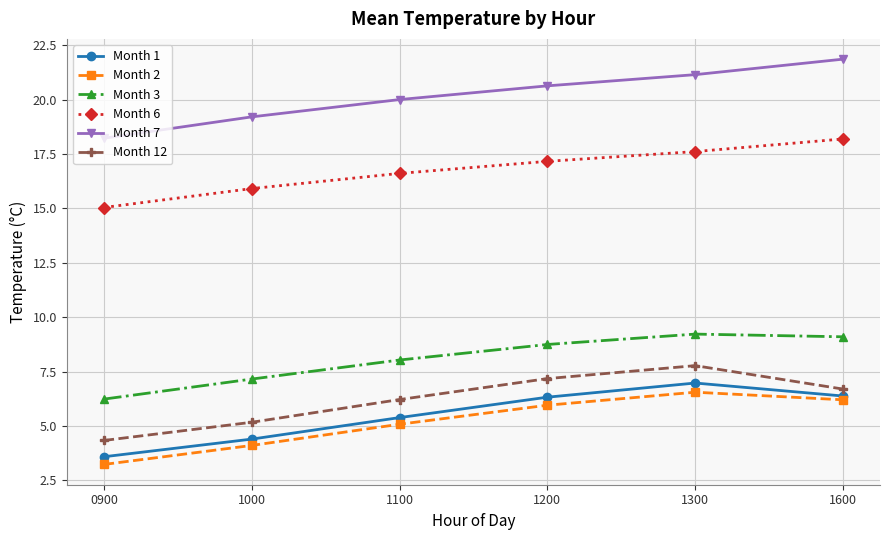

What is the approximate value of Month 3 at 0900?

6.2